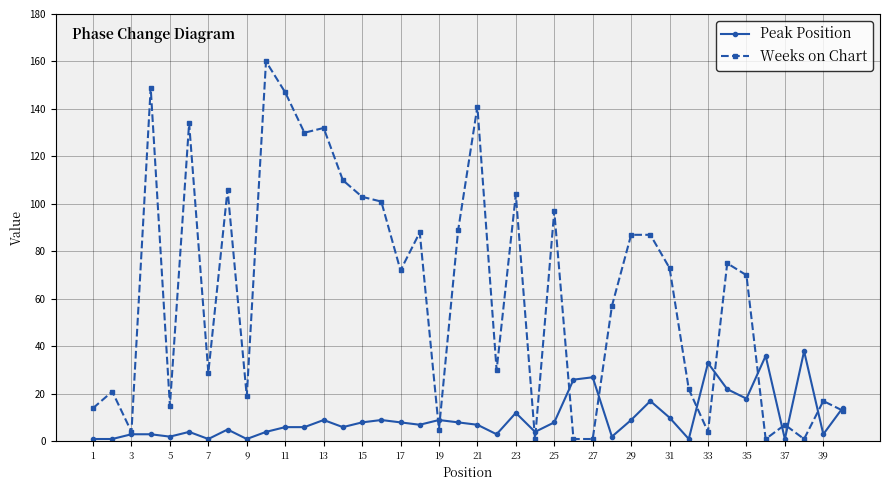

What is the value of the Weeks on Chart point at the 17th from the left?

72